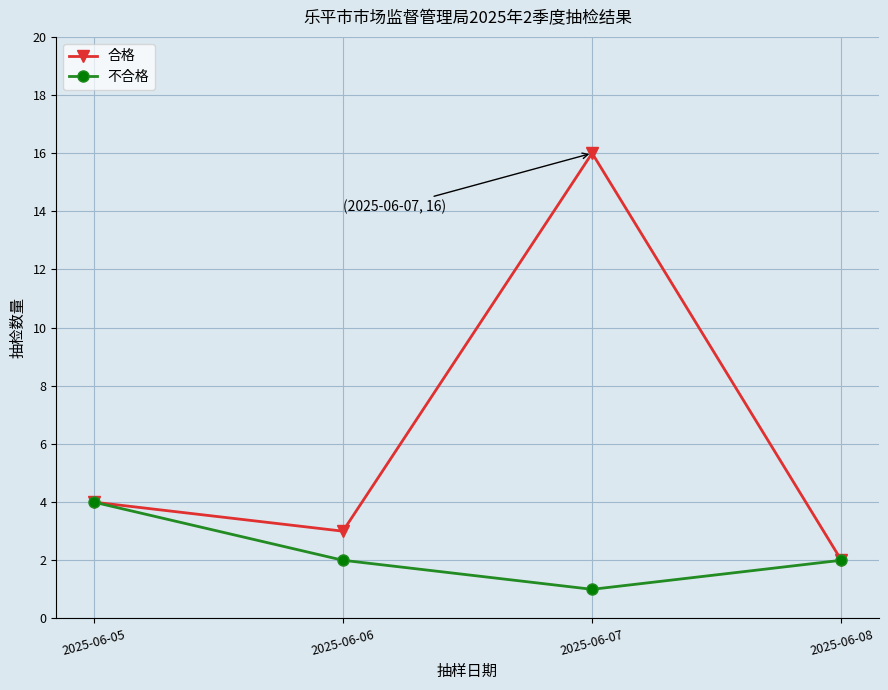

Reading right to left, extract all data points from this chart.

合格: 2025-06-08=2	2025-06-07=16	2025-06-06=3	2025-06-05=4
不合格: 2025-06-08=2	2025-06-07=1	2025-06-06=2	2025-06-05=4